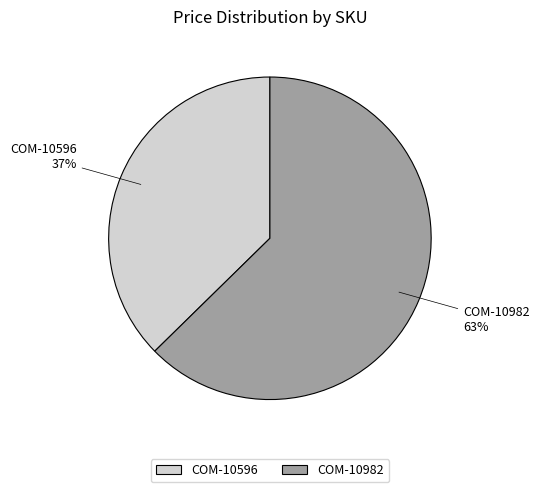

To the nearest percent, what is the average slice percentage?

50%